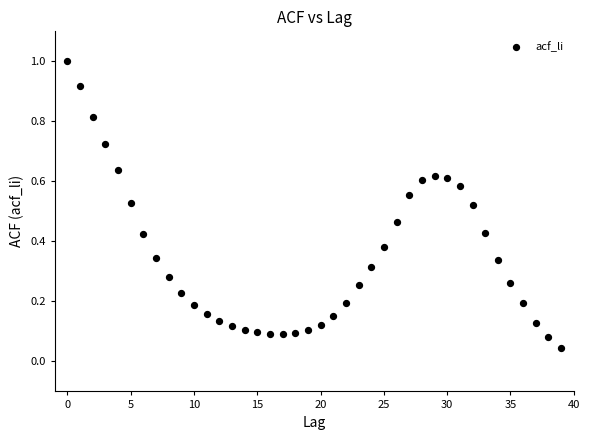

What is the range of Y values (max minus min)?

1.0